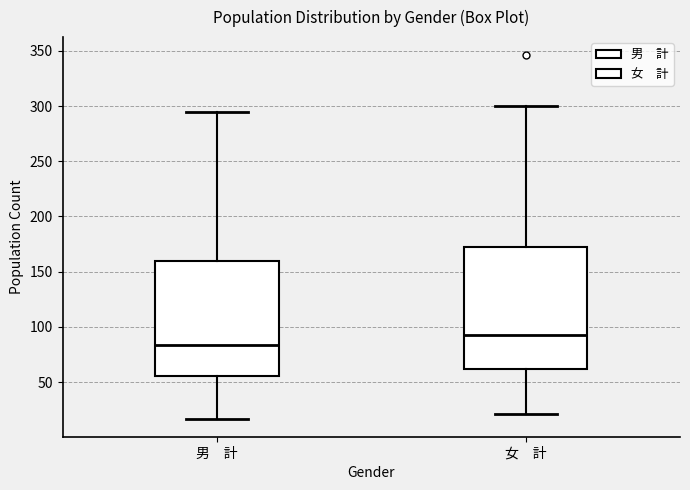

Where does the lower whisker of the box for 男 計 end on the y-axis? The values are not printed on the chart, so give them approximately, as read against the axis.

15